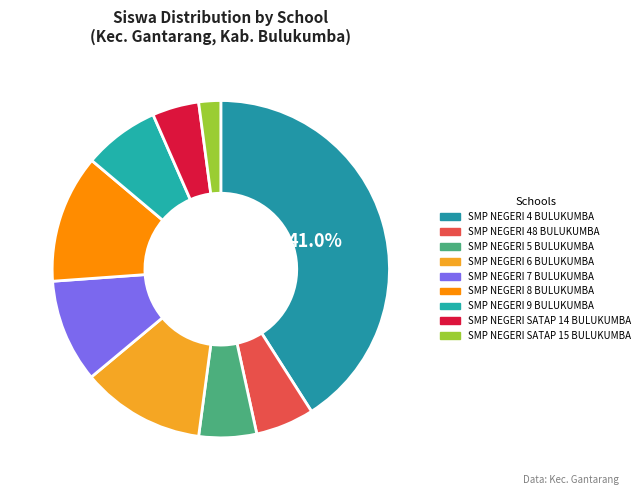

To the nearest percent, what portion does SMP NEGERI 4 BULUKUMBA represent?

41%